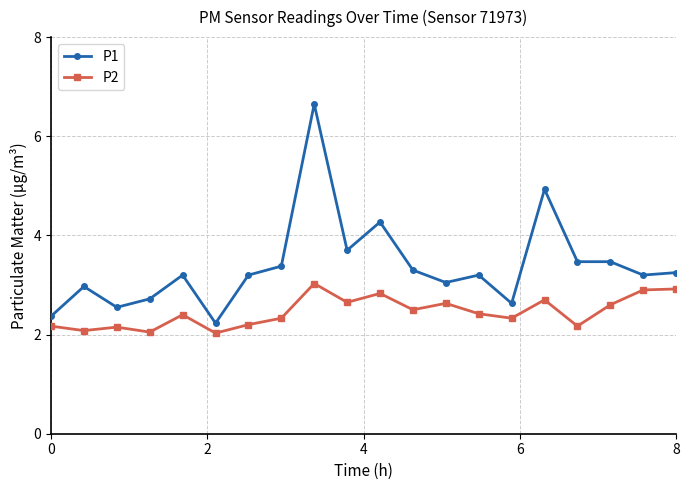

True or false: P1 has more than 0 interior local peaks.

True